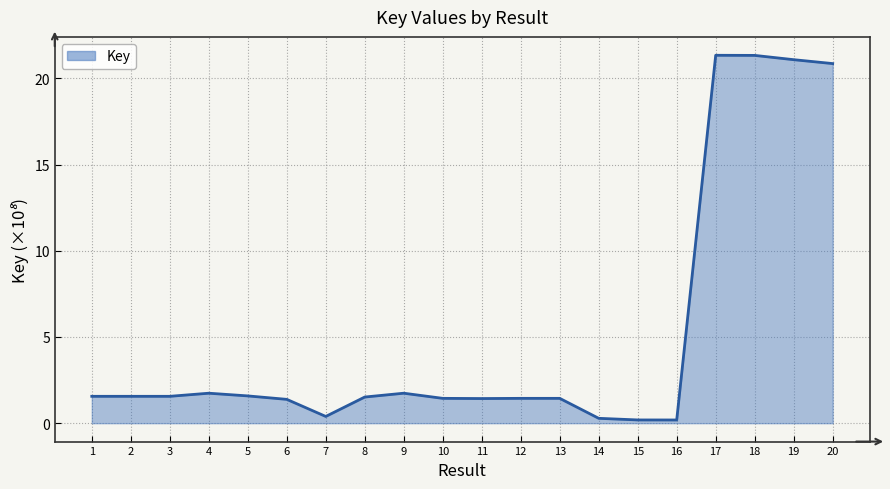

True or false: the data shows 1.4 at 12.

True